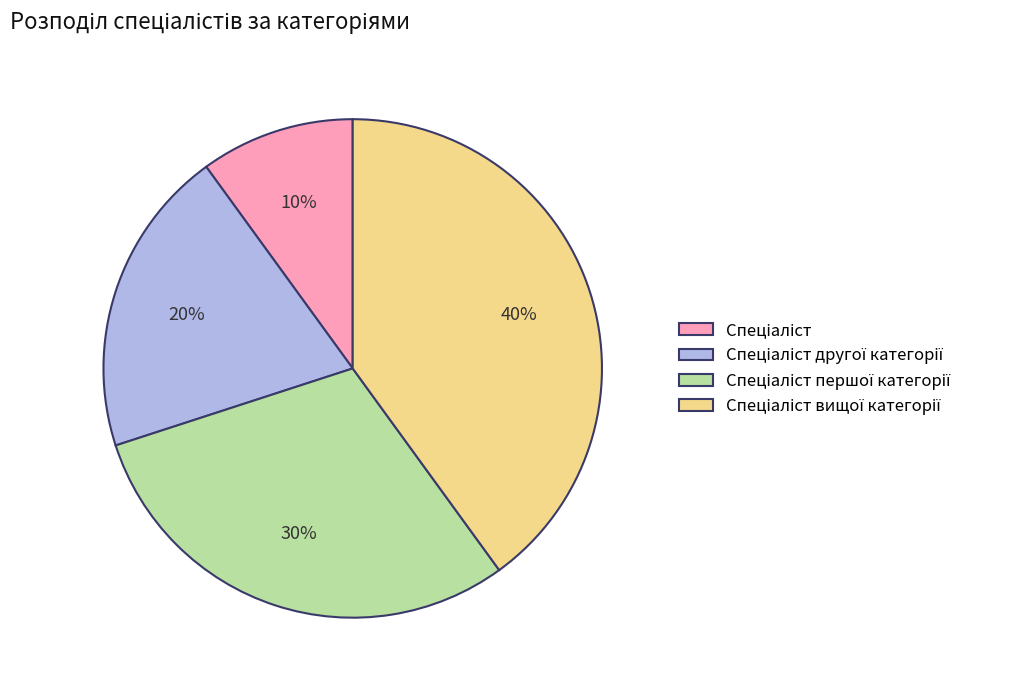

Is there a majority slice in this chart?

No